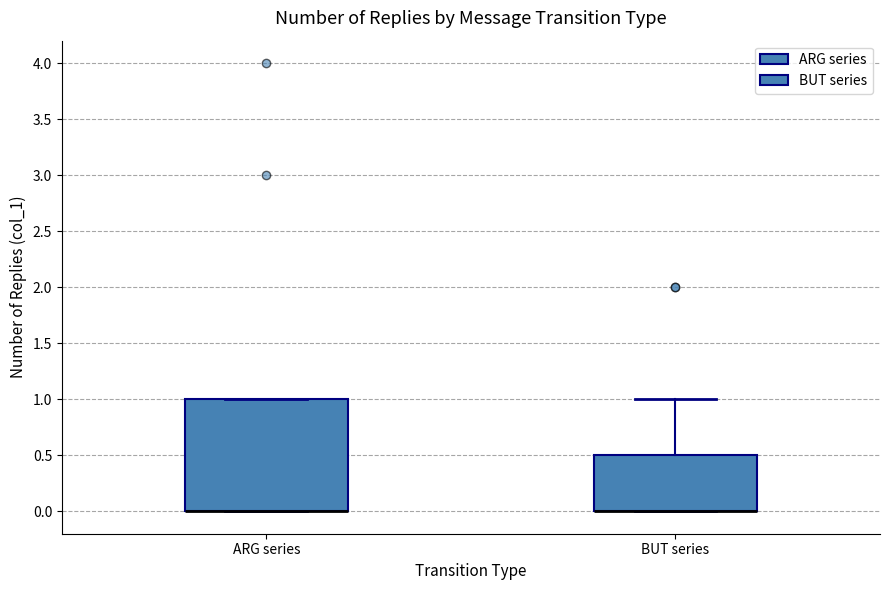

Reading left to right, read every box against the y-axis: the position of its median line, the range the box covers, and the ends of its whiskers. The values are not printed on the chart, so give them approximately, as read against the axis.

ARG series: median 0.0 (drawn on the box's lower edge), box 0.0 to 1.0, whiskers 0.0 to 1.0
BUT series: median 0.0 (drawn on the box's lower edge), box 0.0 to 0.5, whiskers 0.0 to 1.0